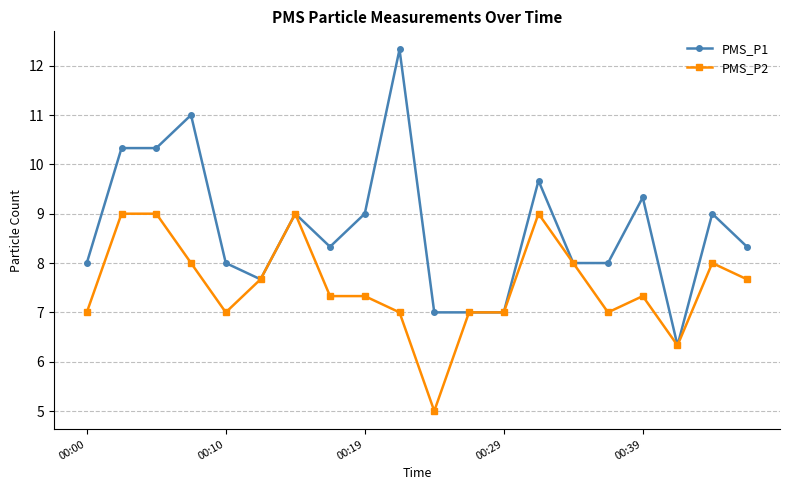

Which series has the largest total across all categories?

PMS_P1